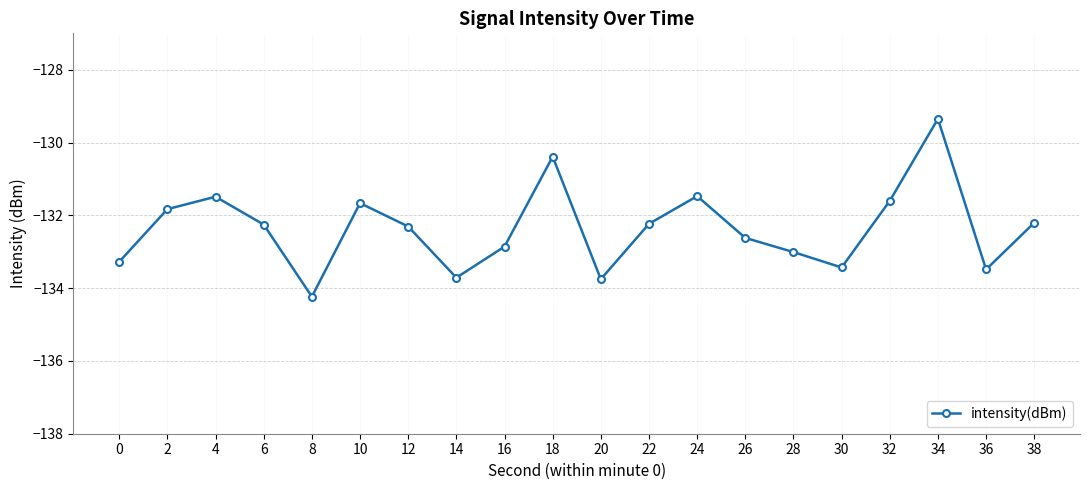

Count the number of categories in the chart.

20